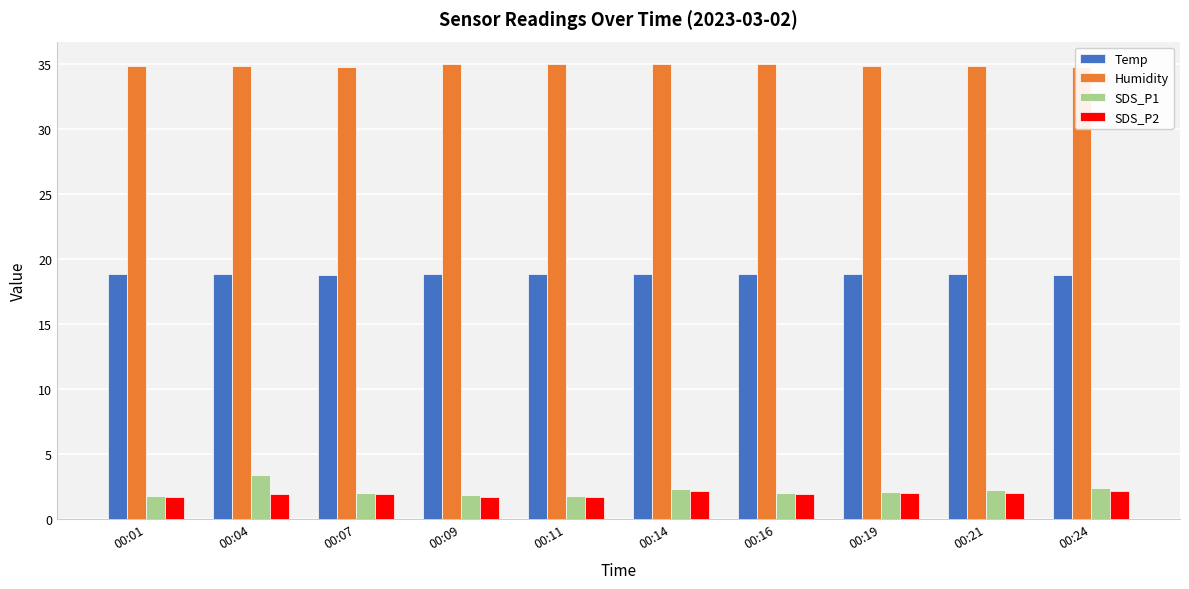

What is the spread (max minus min) of values at 00:24?

32.6